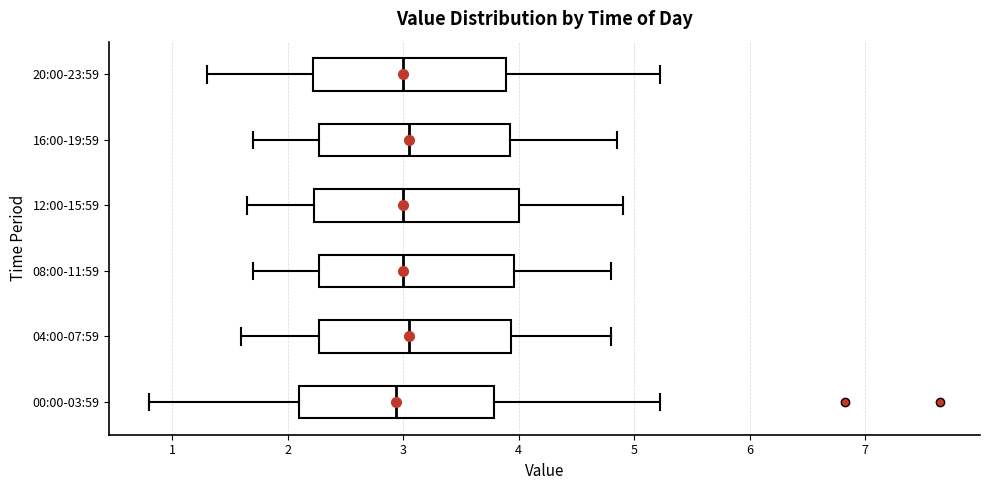

Reading bottom to top, transcribe this box plot: for each box, give where its median line is, the range the box spans, and where its two whiskers end, as read against the x-axis. The values are not printed on the chart, so give them approximately, as read against the axis.

00:00-03:59: median 2.9, box 2.1 to 3.8, whiskers 0.8 to 5.2
04:00-07:59: median 3.1, box 2.3 to 3.9, whiskers 1.6 to 4.8
08:00-11:59: median 3.0, box 2.3 to 4.0, whiskers 1.7 to 4.8
12:00-15:59: median 3.0, box 2.2 to 4.0, whiskers 1.7 to 4.9
16:00-19:59: median 3.1, box 2.3 to 3.9, whiskers 1.7 to 4.9
20:00-23:59: median 3.0, box 2.2 to 3.9, whiskers 1.3 to 5.2